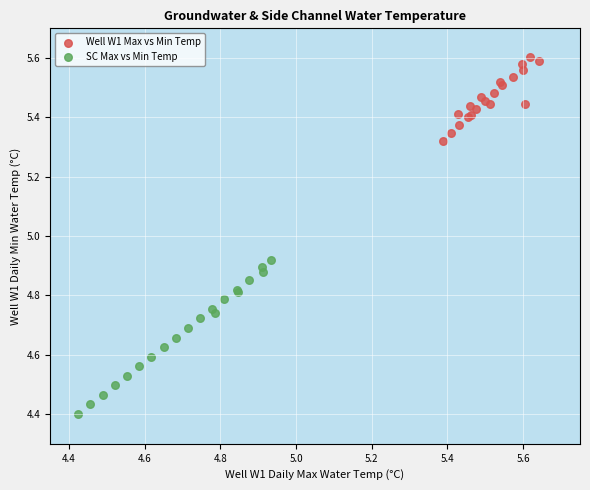

Which series has the largest Y range (max minus min)?

SC Max vs Min Temp